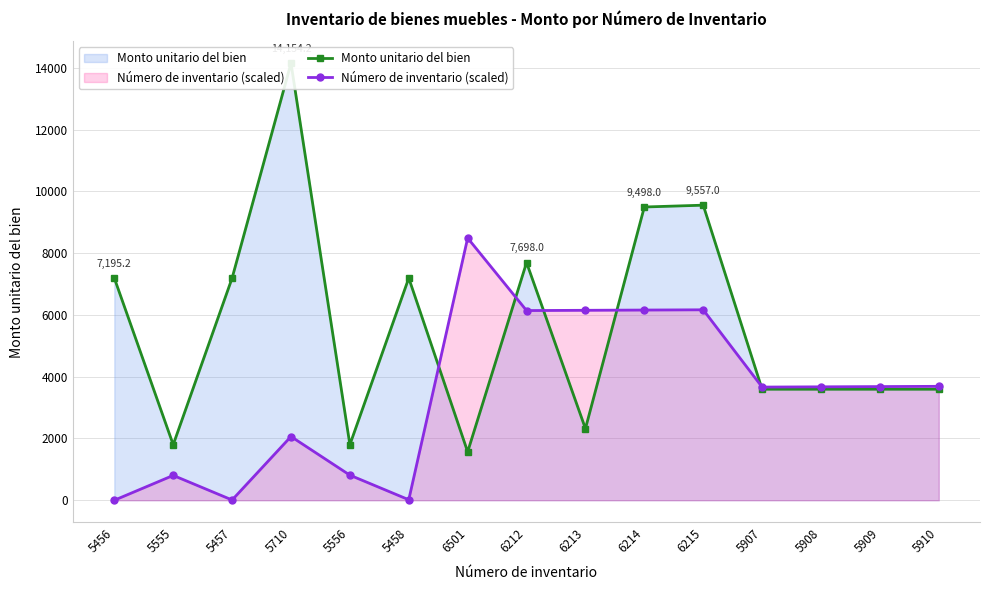

Between which two adjacent categories do Monto unitario del bien and Número de inventario (scaled) first intersect?

5458 and 6501